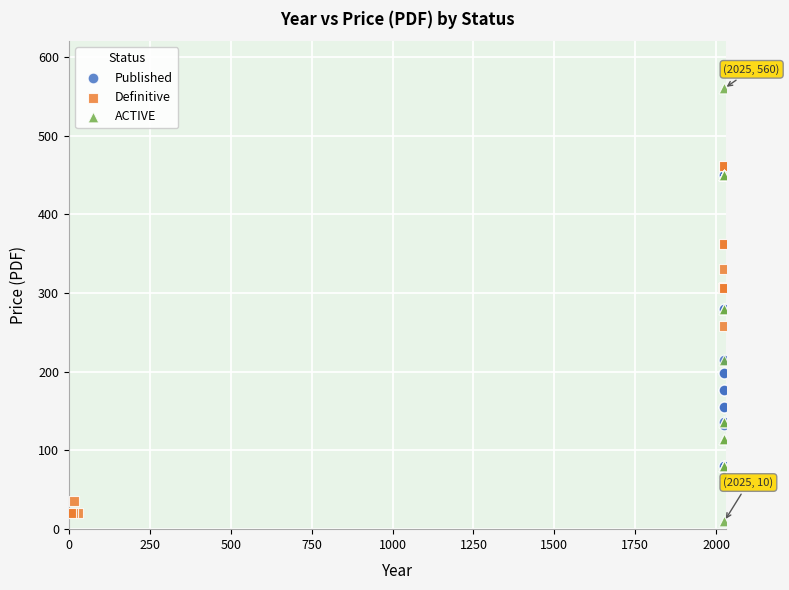

Which series has the largest Y range (max minus min)?

ACTIVE